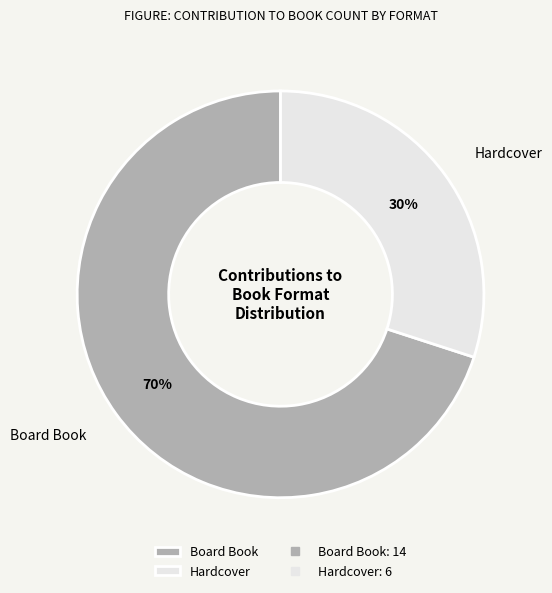

What percentage is the Board Book slice, to the nearest percent?

70%